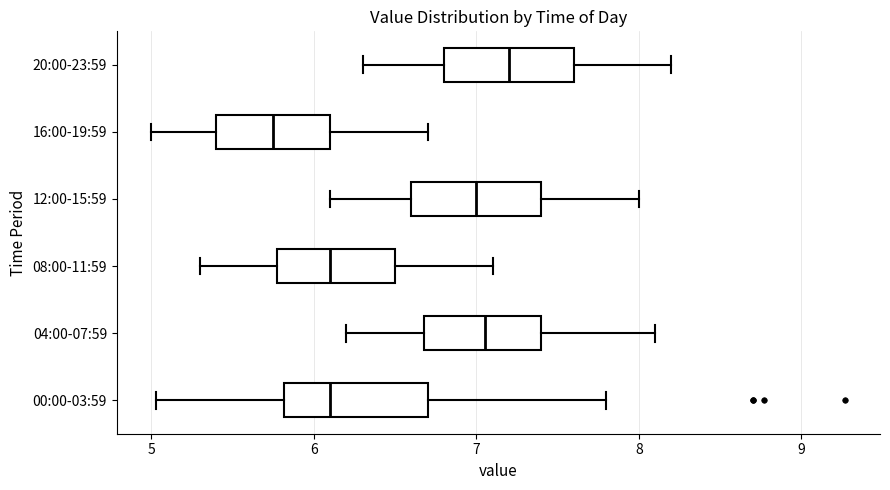

Which box's median line is the furthest to the left?

16:00-19:59